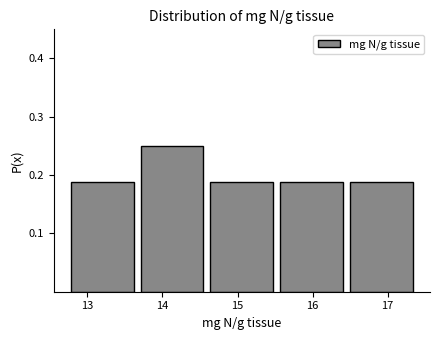

Over which range of the x-axis is the bar tallest?

13.7 to 14.6